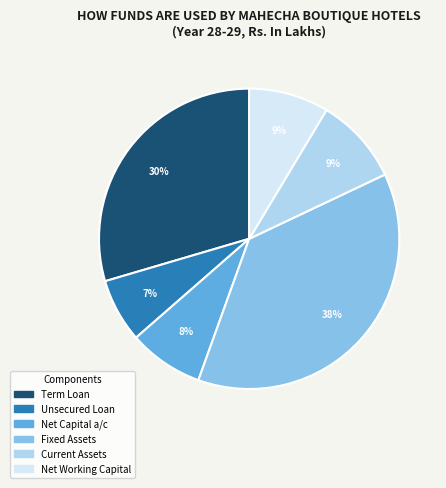

Is there any slice that represents more than half of the pie?

No